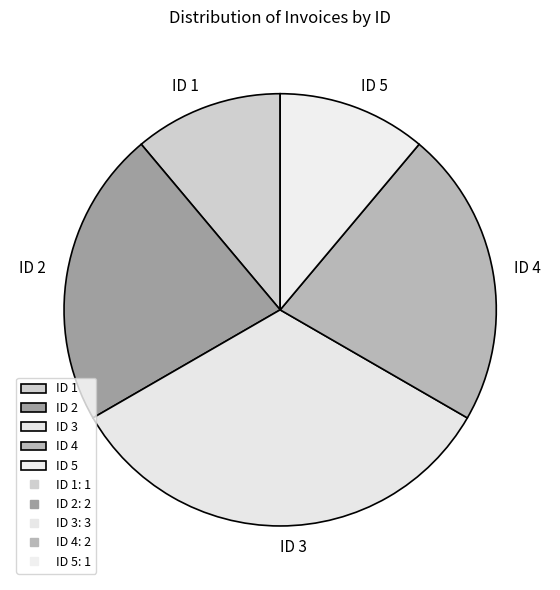

Which category has the biggest portion of the pie?

ID 3